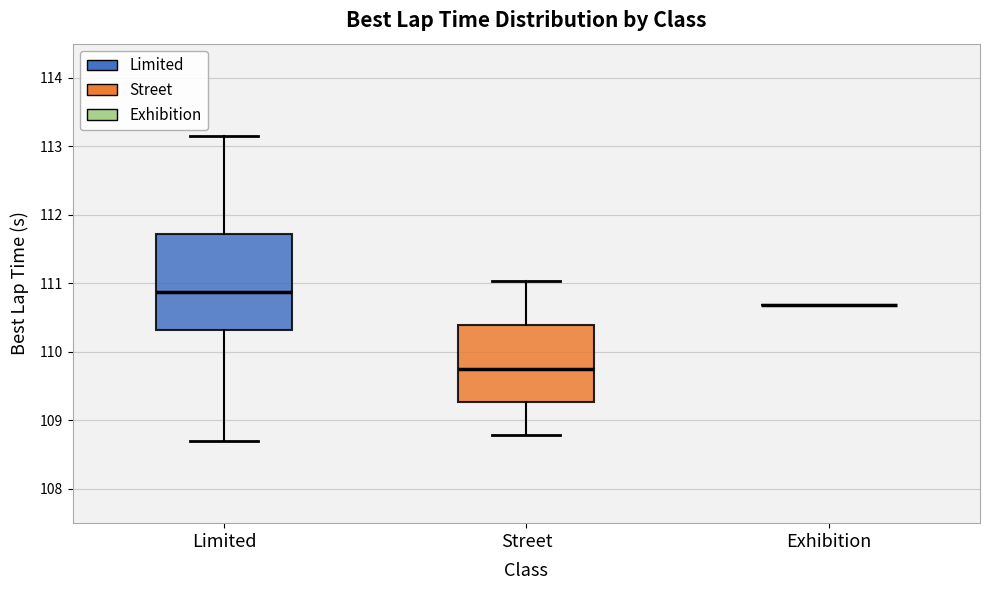

Which box is the tallest, from its lower edge to its upper edge?

Limited